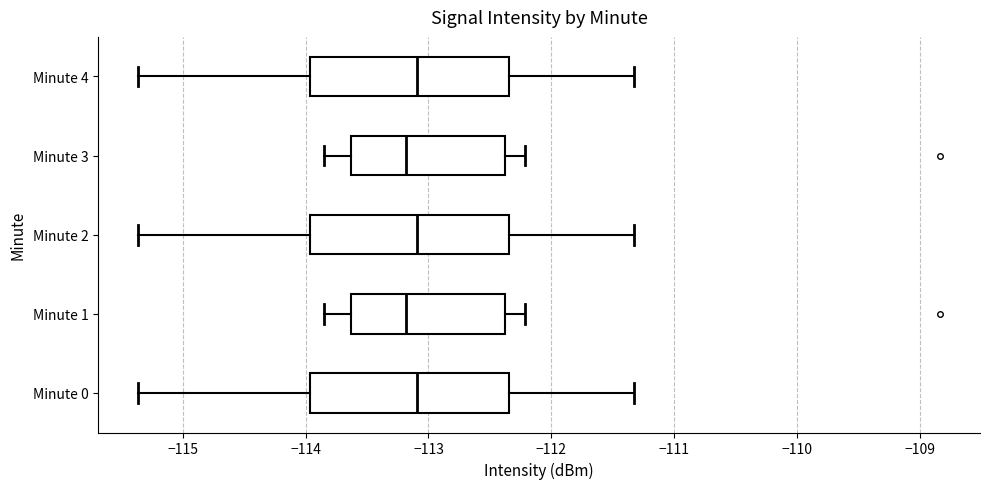

Where does the right whisker of the box for Minute 0 end on the x-axis? The values are not printed on the chart, so give them approximately, as read against the axis.

-111.3